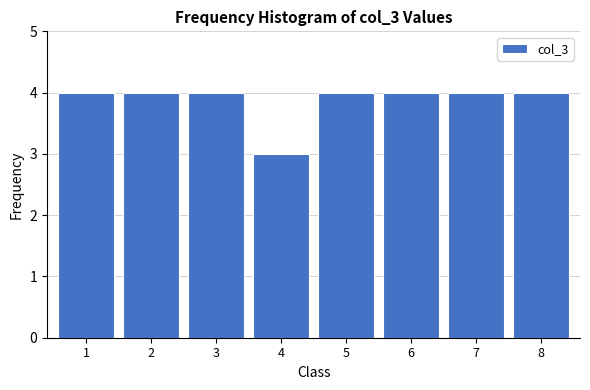

Reading left to right, what are all the values shown in this chart?

4	4	4	3	4	4	4	4